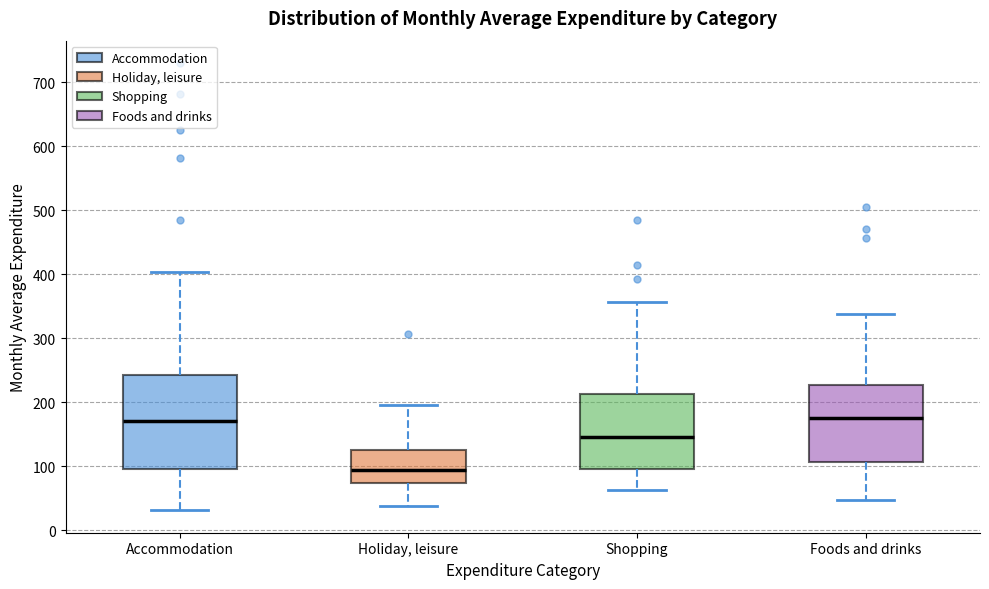

Where does the lower whisker of the box for Foods and drinks end on the y-axis? The values are not printed on the chart, so give them approximately, as read against the axis.

50